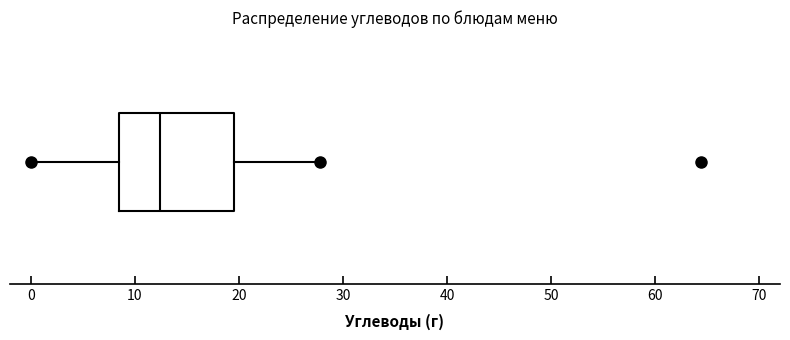

Read this box plot against the x-axis: the position of the median line, the range covered by the box, and the ends of both whiskers. The values are not printed on the chart, so give them approximately, as read against the axis.

median 12, box 8 to 20, whiskers 0 to 28